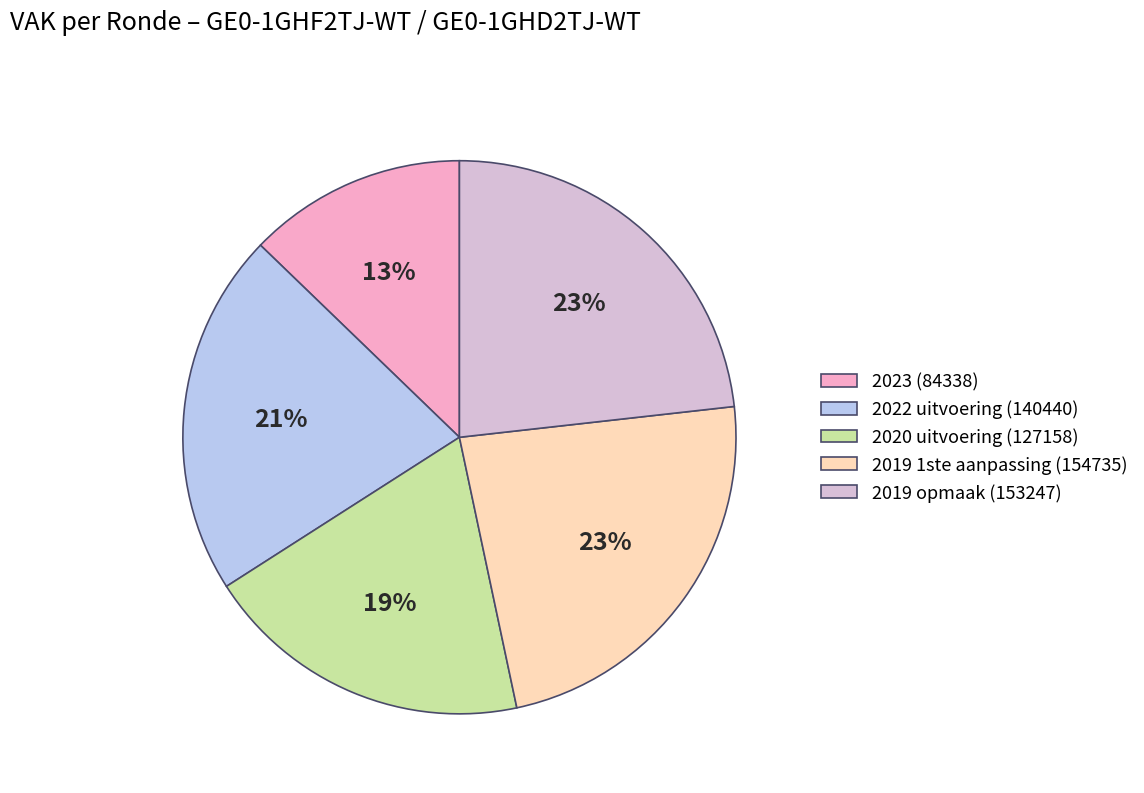

Count the number of slices in the pie.

5